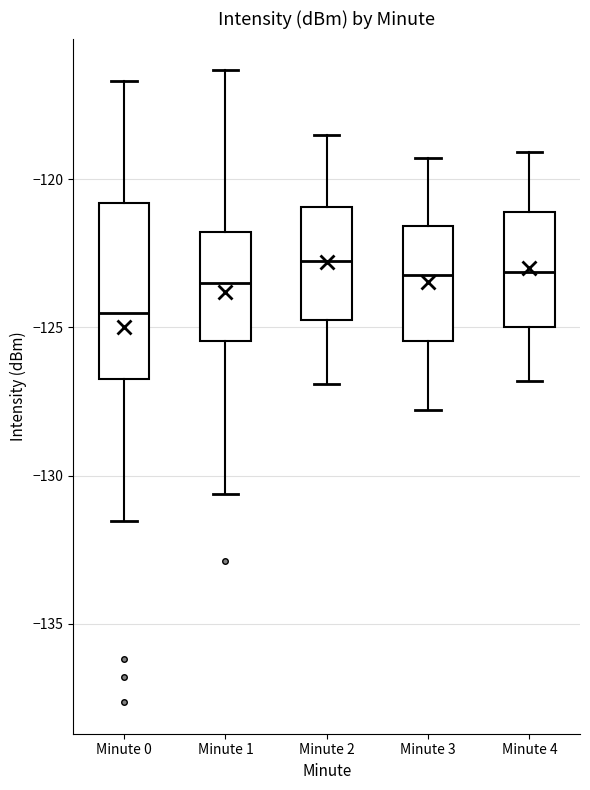

Comparing the boxes themselves (not the whiskers), which one is the tallest?

Minute 0